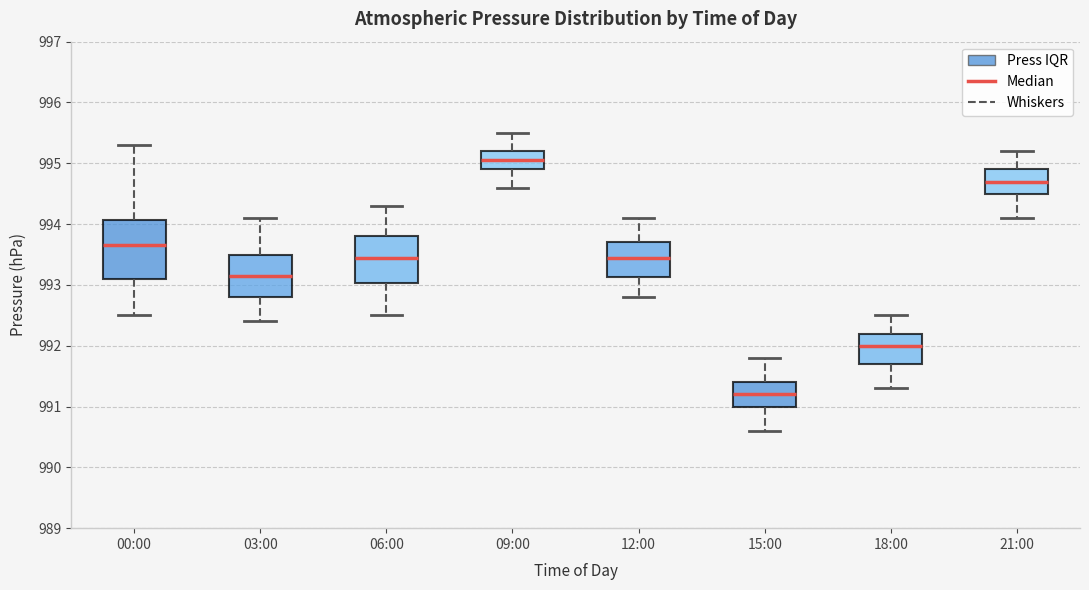

Where does the upper whisker of the box for 15:00 end on the y-axis? The values are not printed on the chart, so give them approximately, as read against the axis.

991.8